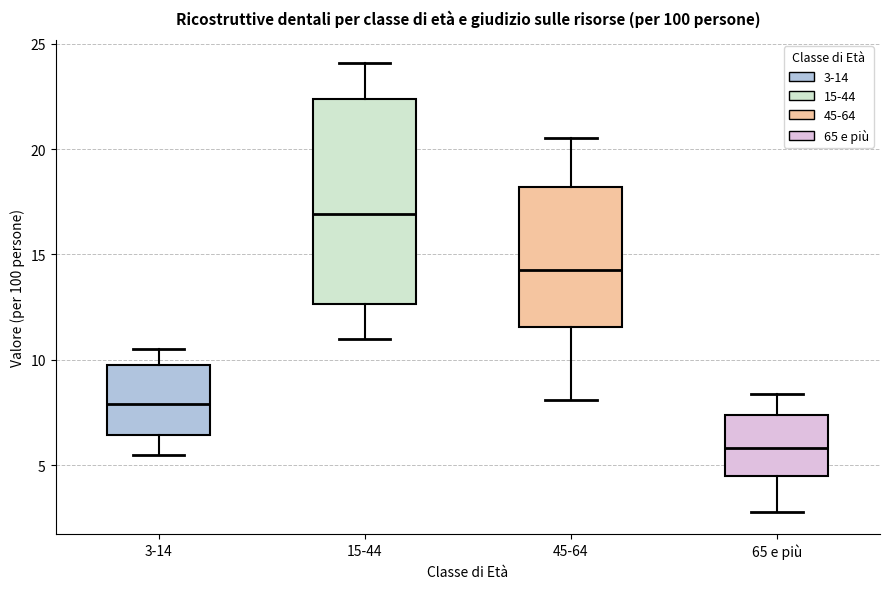

Which box is the tallest, from its lower edge to its upper edge?

15-44